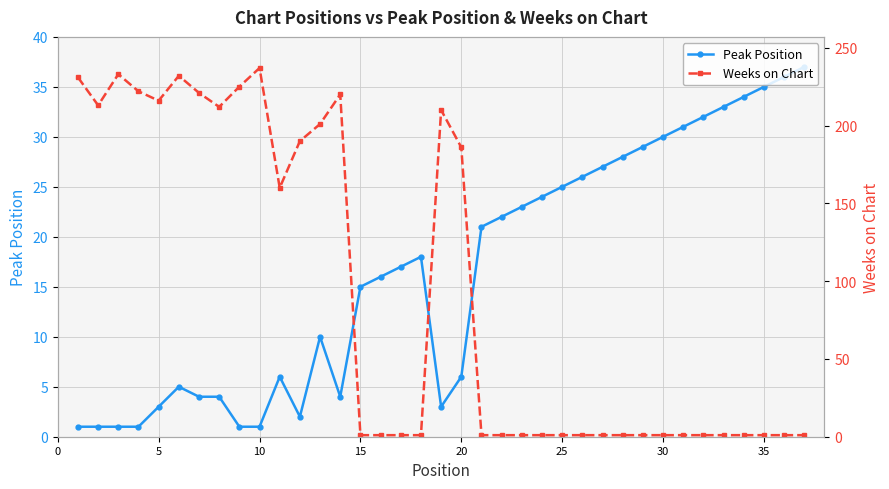

What is the average value of the Weeks on Chart series?

93